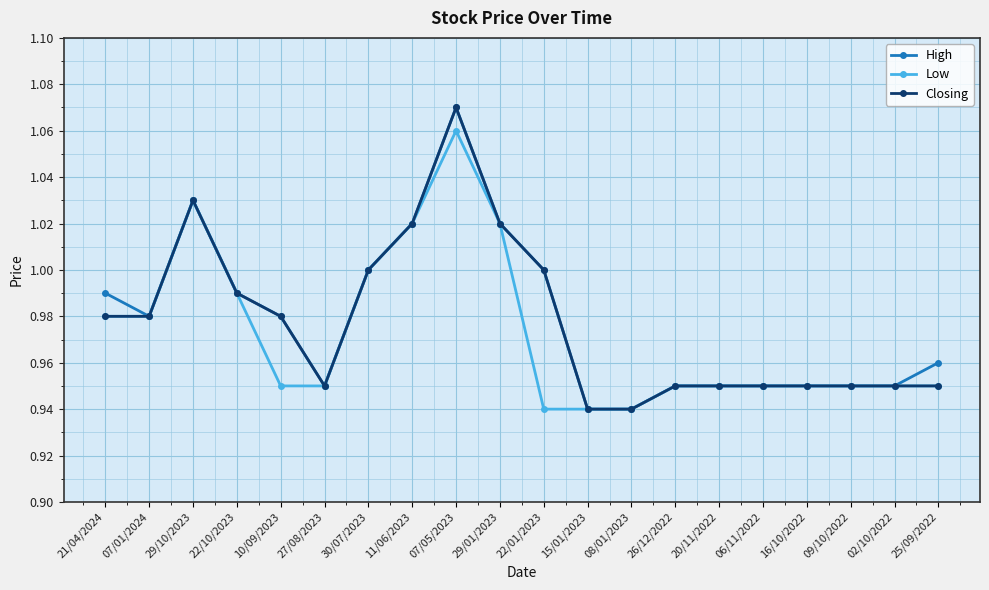

Does the chart have visible grid lines?

Yes